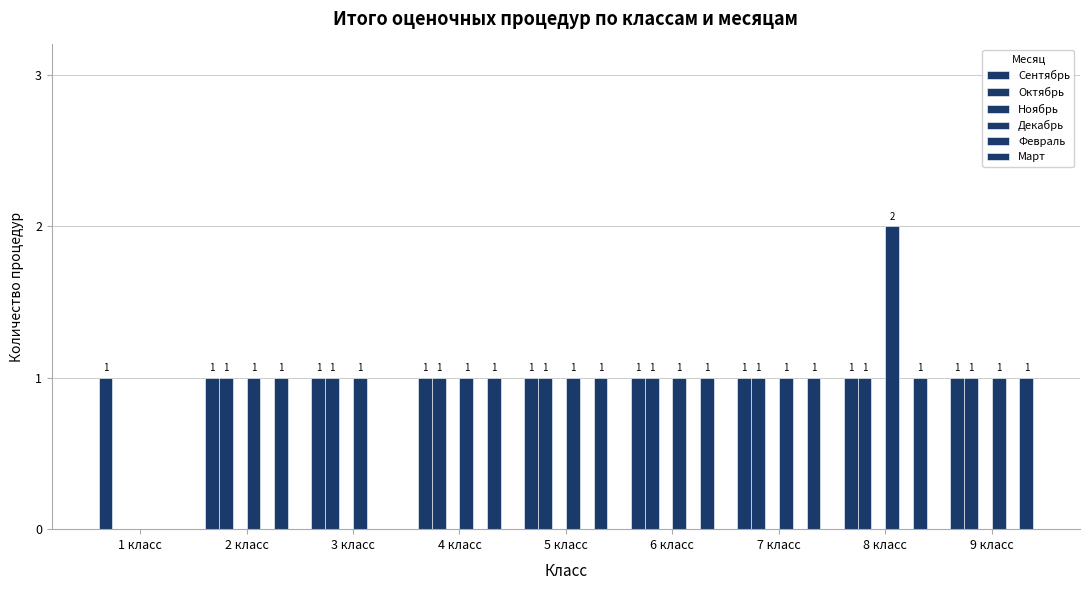

What is the maximum value for Декабрь?

2